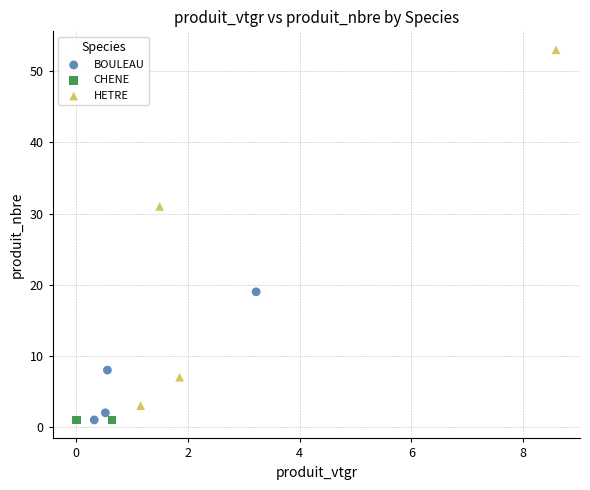

What are all the series names shown in the legend?

BOULEAU, CHENE, HETRE